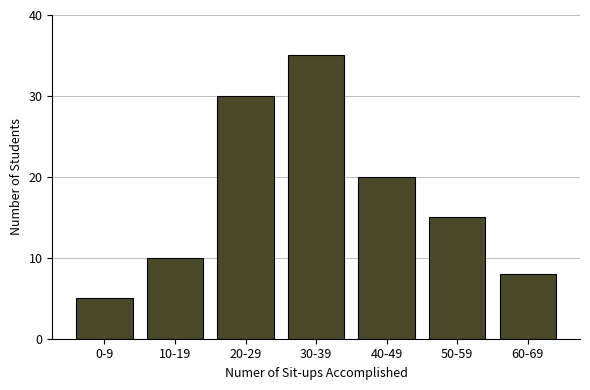

Reading left to right, extract all data points from this chart.

0-9=5	10-19=10	20-29=30	30-39=35	40-49=20	50-59=15	60-69=8